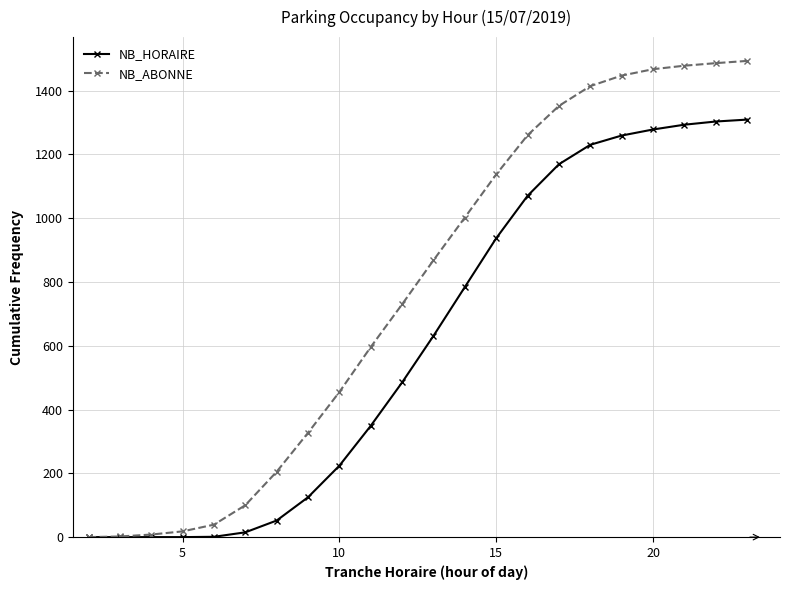

What is the highest value of the NB_HORAIRE series?

1309